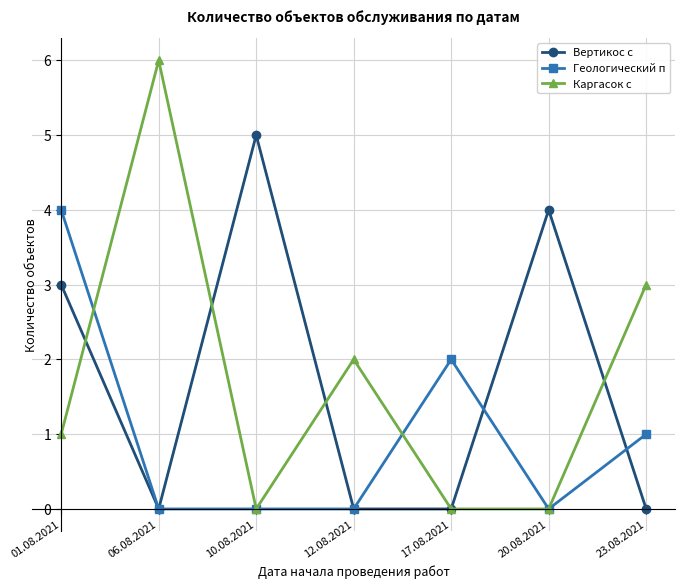

Reading left to right, what are all the values shown in this chart?

Вертикос с: 01.08.2021=3	06.08.2021=0	10.08.2021=5	12.08.2021=0	17.08.2021=0	20.08.2021=4	23.08.2021=0
Геологический п: 01.08.2021=4	06.08.2021=0	10.08.2021=0	12.08.2021=0	17.08.2021=2	20.08.2021=0	23.08.2021=1
Каргасок с: 01.08.2021=1	06.08.2021=6	10.08.2021=0	12.08.2021=2	17.08.2021=0	20.08.2021=0	23.08.2021=3